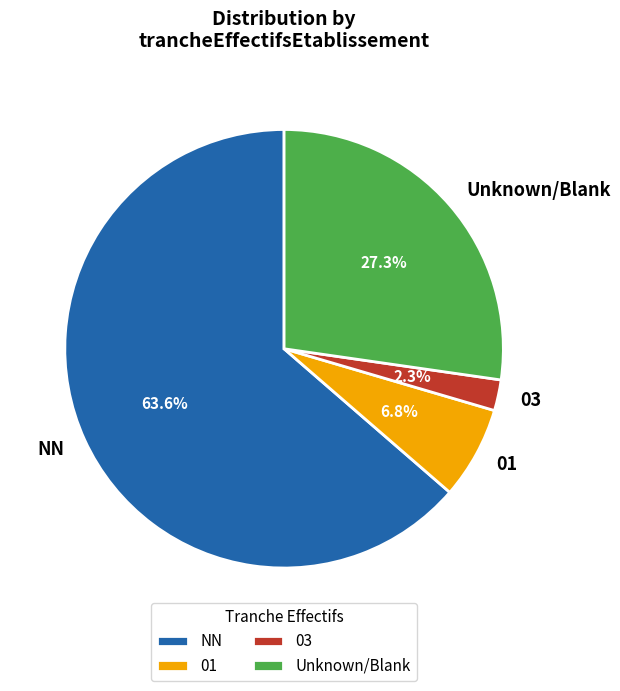

Between NN and 03, which is larger?

NN